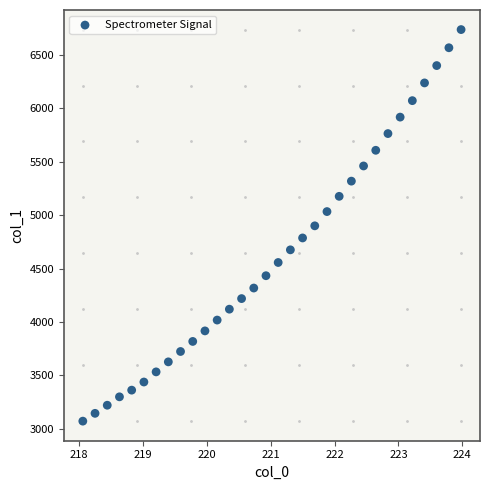

What is the range of X values (max minus min)?

5.9